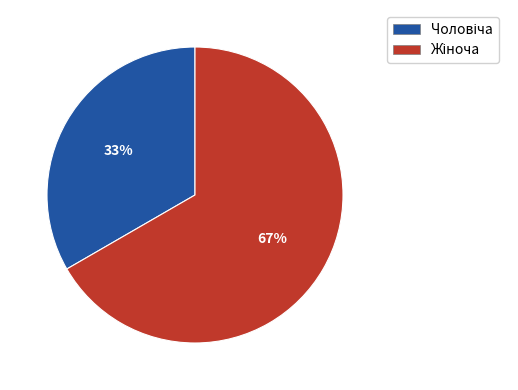

How many segments does this pie chart have?

2